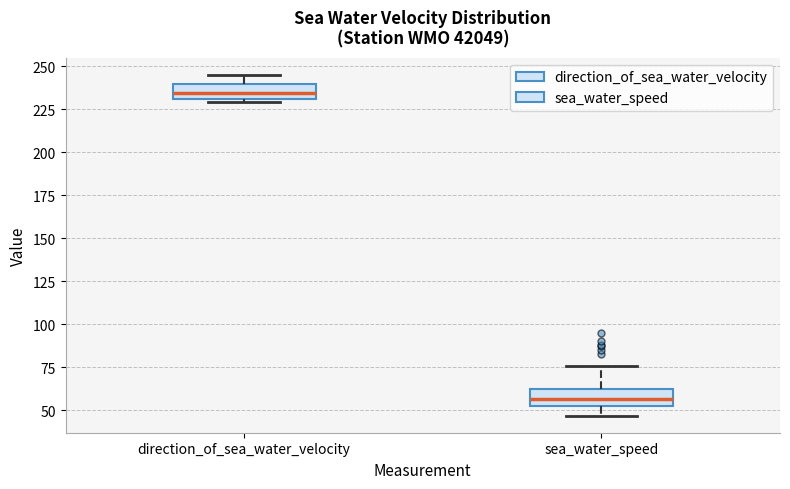

Reading left to right, transcribe this box plot: for each box, give where its median line is, the range the box spans, and where its two whiskers end, as read against the y-axis. The values are not printed on the chart, so give them approximately, as read against the axis.

direction_of_sea_water_velocity: median 235, box 230 to 240, whiskers 230 (just below the box's lower edge) to 245
sea_water_speed: median 55 (inside the box), box 55 to 65, whiskers 45 to 75